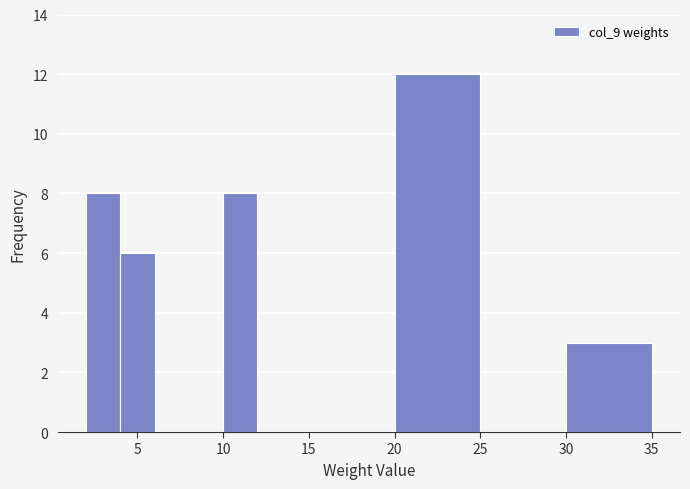

Reading left to right, list every bar in this chart as the range it spans on the x-axis followed by its height. The values are not printed on the chart, so give them approximately, as read against the axis.

2 to 4: 8
4 to 6: 6
6 to 8: 0
8 to 10: 0
10 to 12: 8
12 to 15: 0
15 to 20: 0
20 to 25: 12
25 to 30: 0
30 to 35: 3